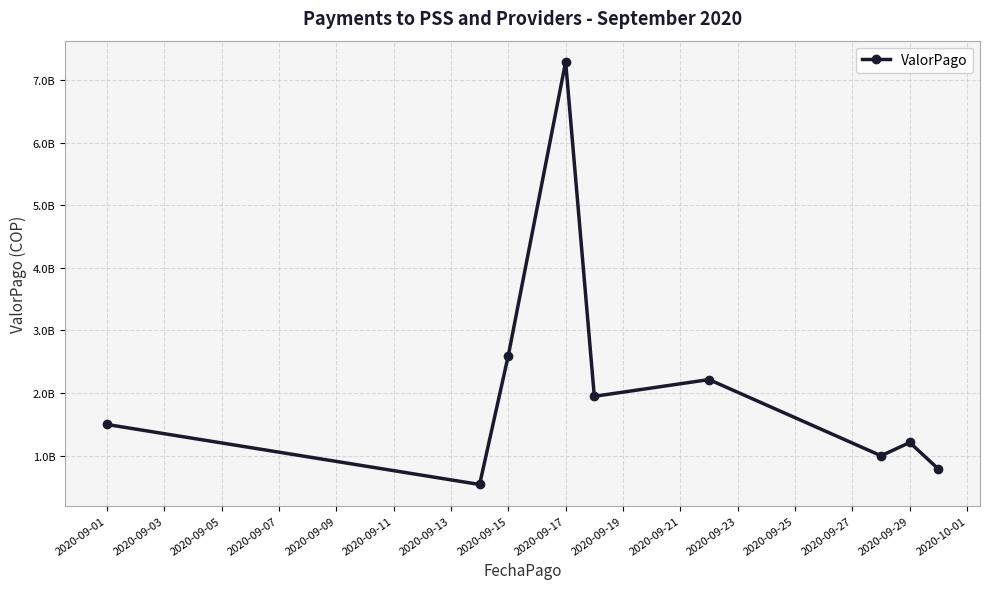

Is this an area chart (filled region under the line)?

No